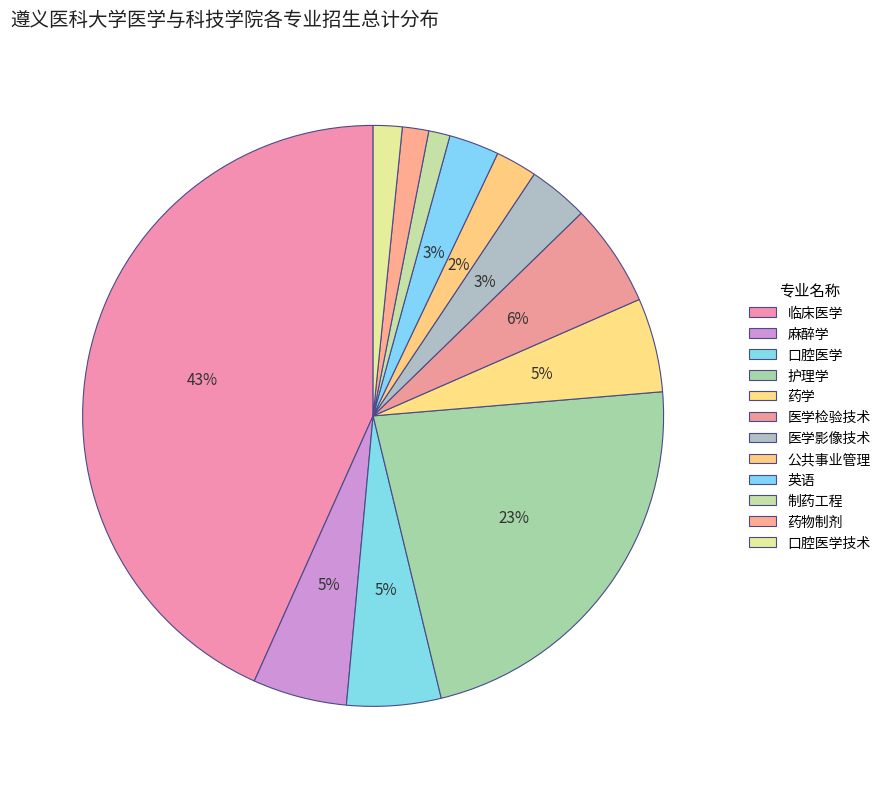

How many slices are in this pie chart?

12